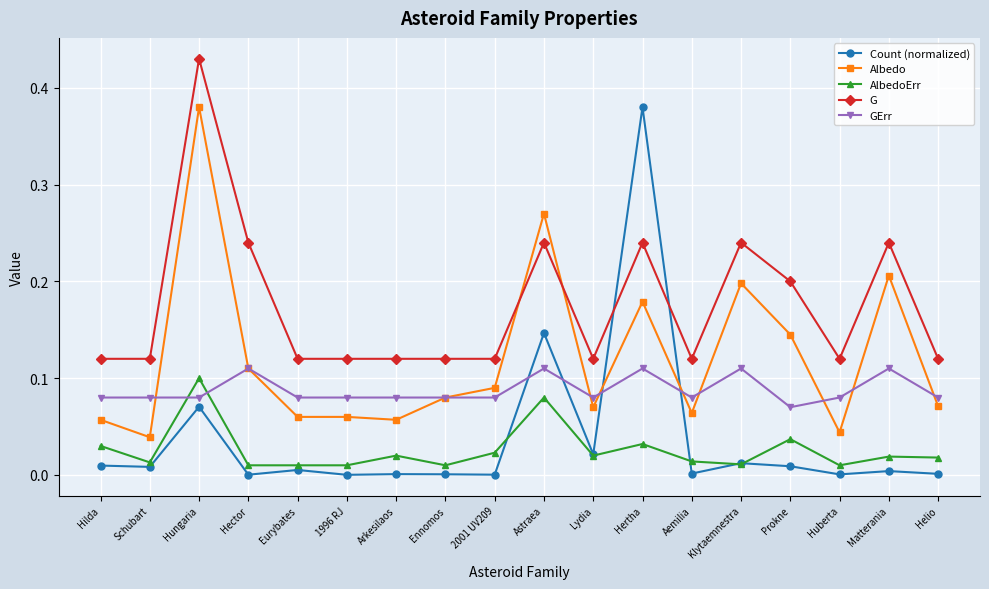

True or false: Albedo has more than 1 points higher than both neighbors.

True